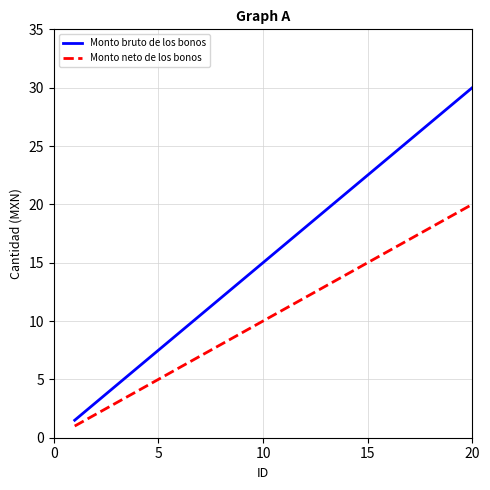

Which series has the largest total across all categories?

Monto bruto de los bonos